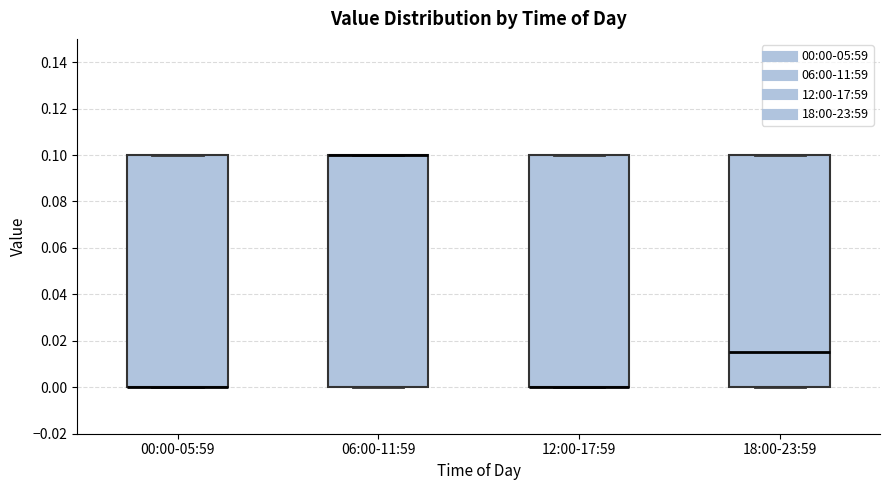

Where is the upper edge of the box for 18:00-23:59 on the y-axis? The values are not printed on the chart, so give them approximately, as read against the axis.

0.100